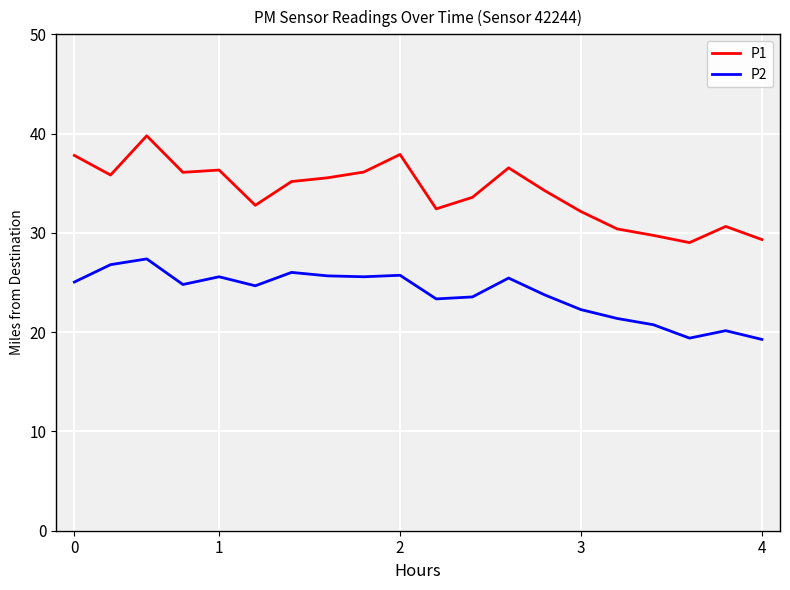

In P2, how many points are higher than both neighbors (excluding endpoints)?

6